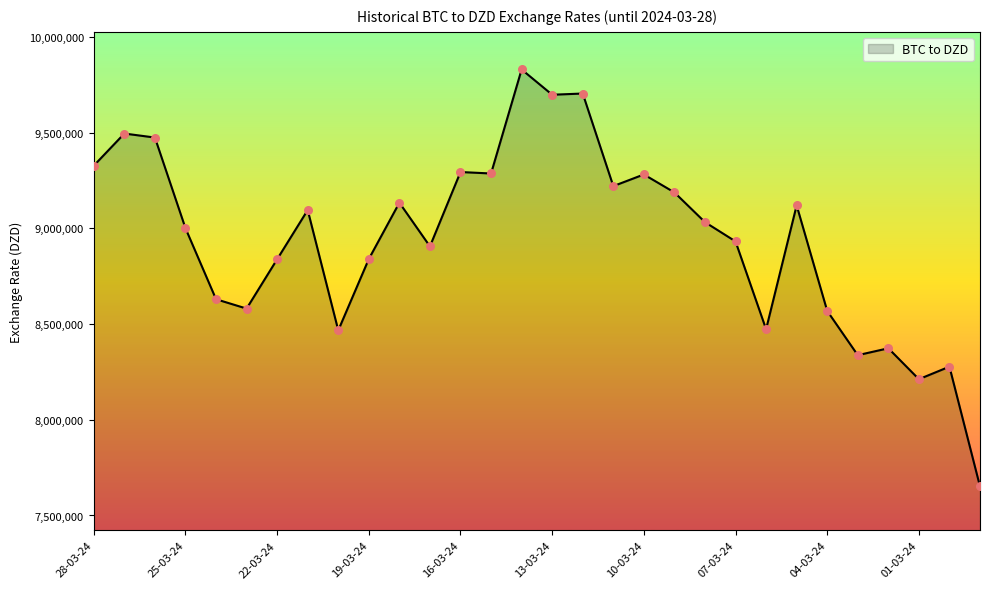

What is the smallest value displayed?

7651600